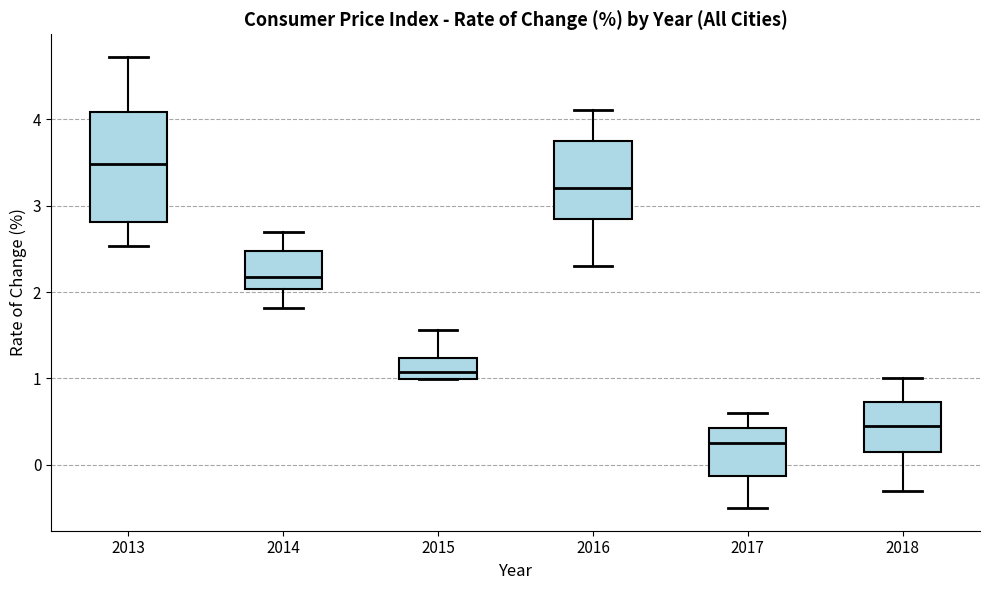

Which box is the tallest, from its lower edge to its upper edge?

2013